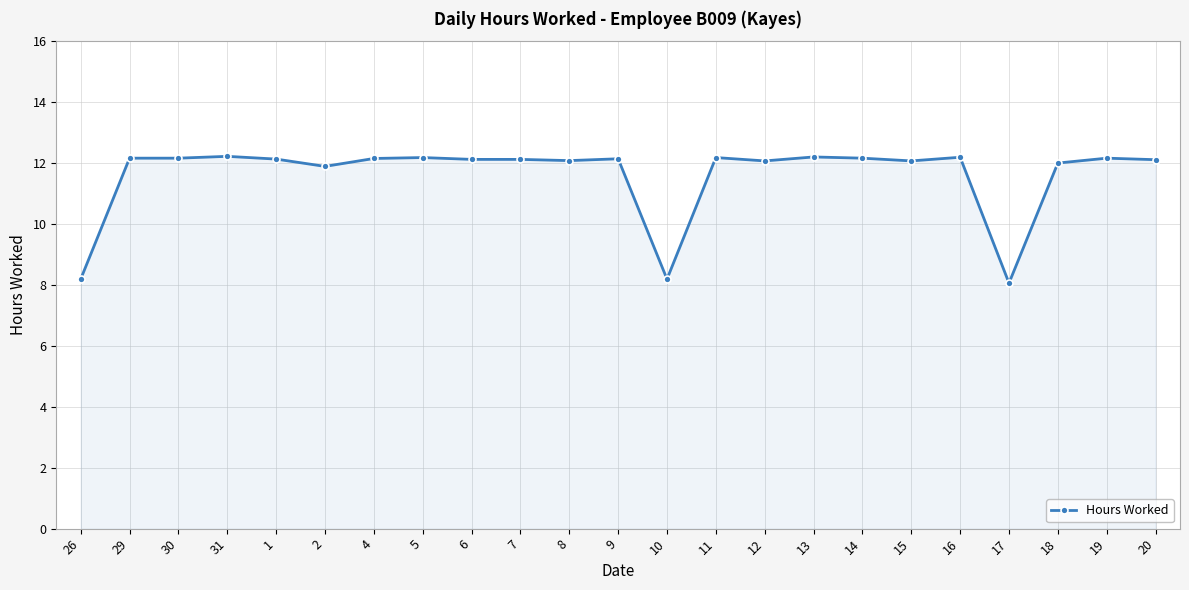

What is the value of the 14th point from the left?

12.2